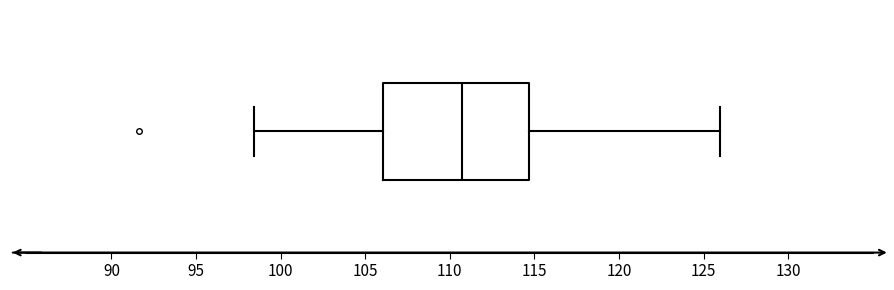

Transcribe this box plot: give where the median line is, the range the box spans, and where the two whiskers end, as read against the x-axis. The values are not printed on the chart, so give them approximately, as read against the axis.

median 111.0, box 106.0 to 114.5, whiskers 98.5 to 126.0